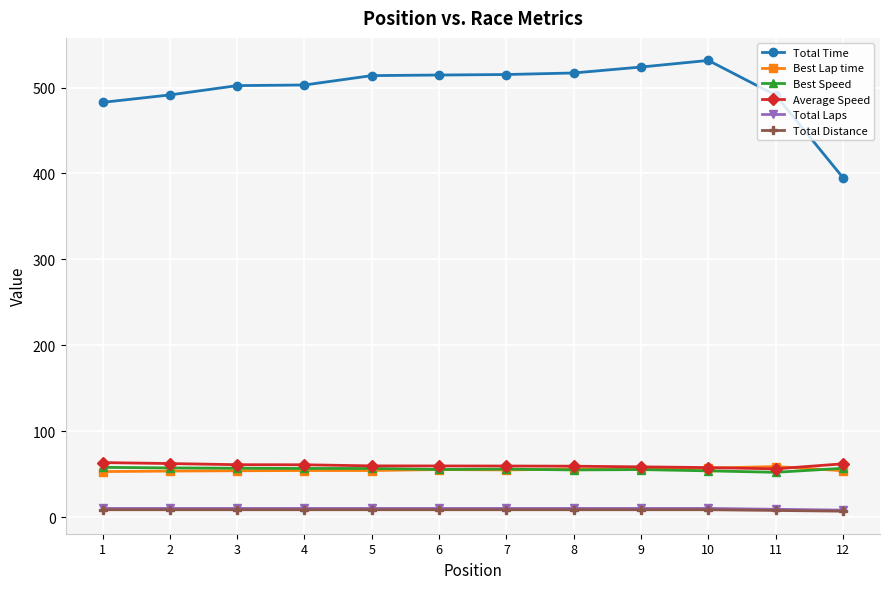

The Total Time series shows 339.6 at 11. True or false?

False